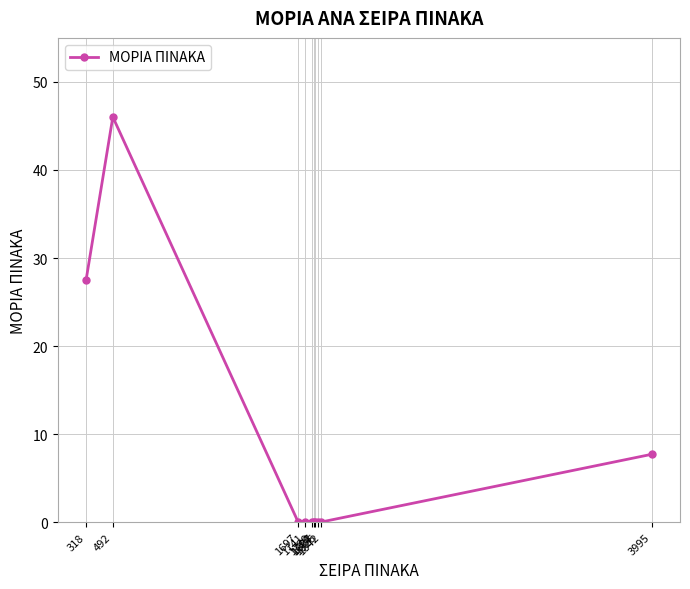

What is the average value?

8.1